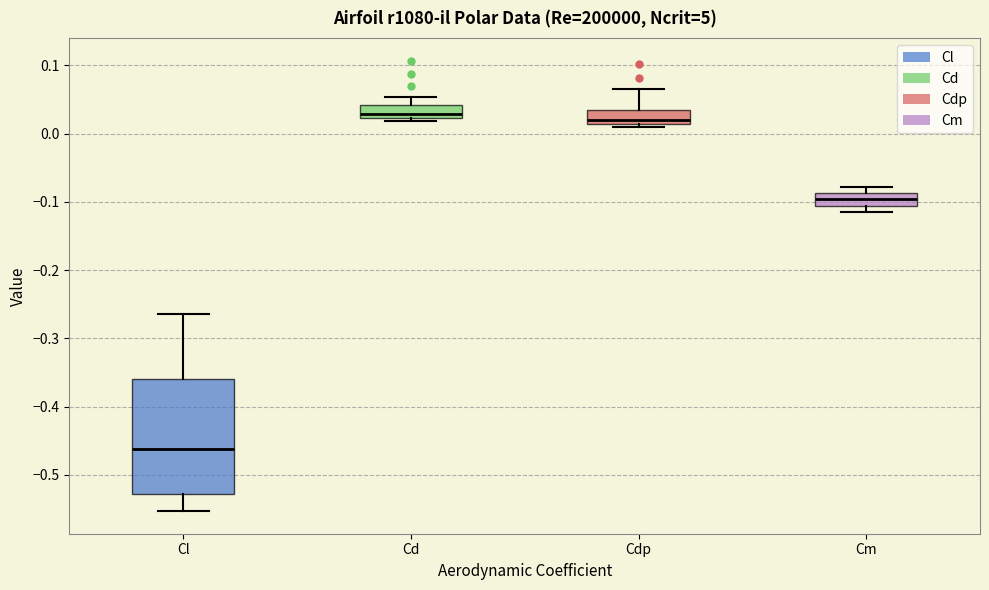

Where is the upper edge of the box for Cm on the y-axis? The values are not printed on the chart, so give them approximately, as read against the axis.

-0.09